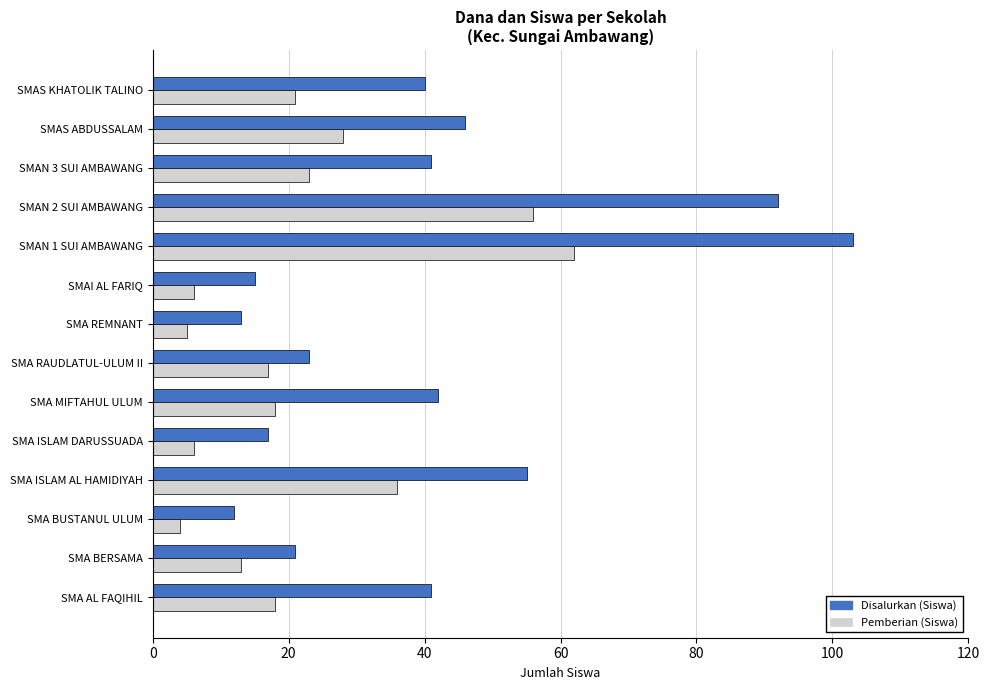

Is it true that Disalurkan (Siswa) equals 46 at SMAS ABDUSSALAM?

True